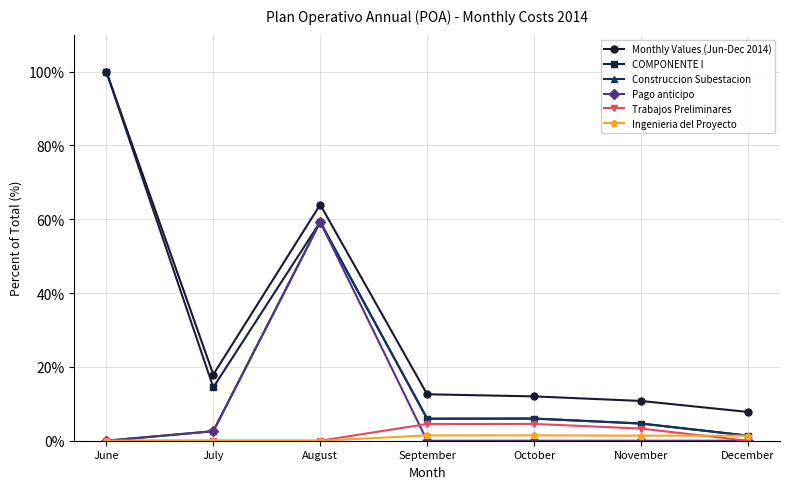

At which category does Construccion Subestacion reach its first local peak?

August